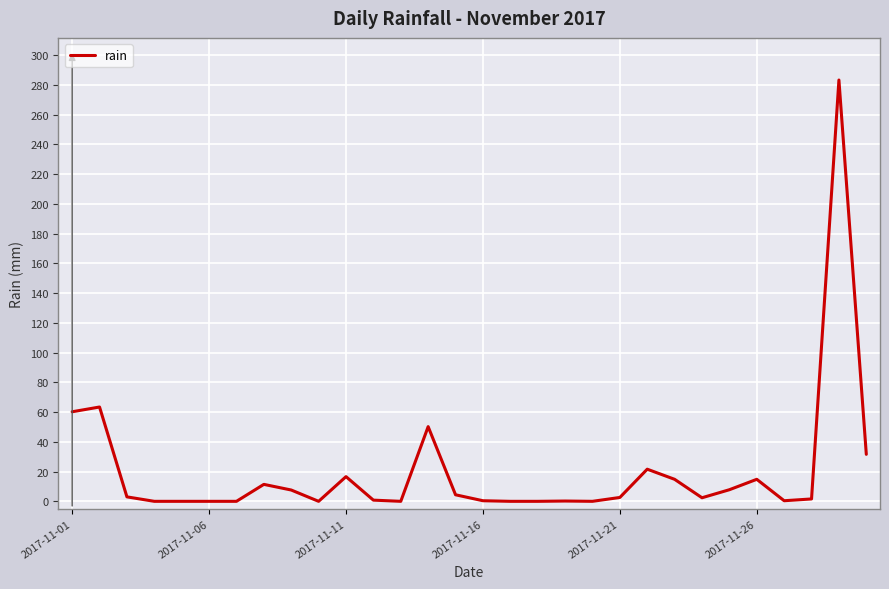

What is the greatest value displayed?

283.2